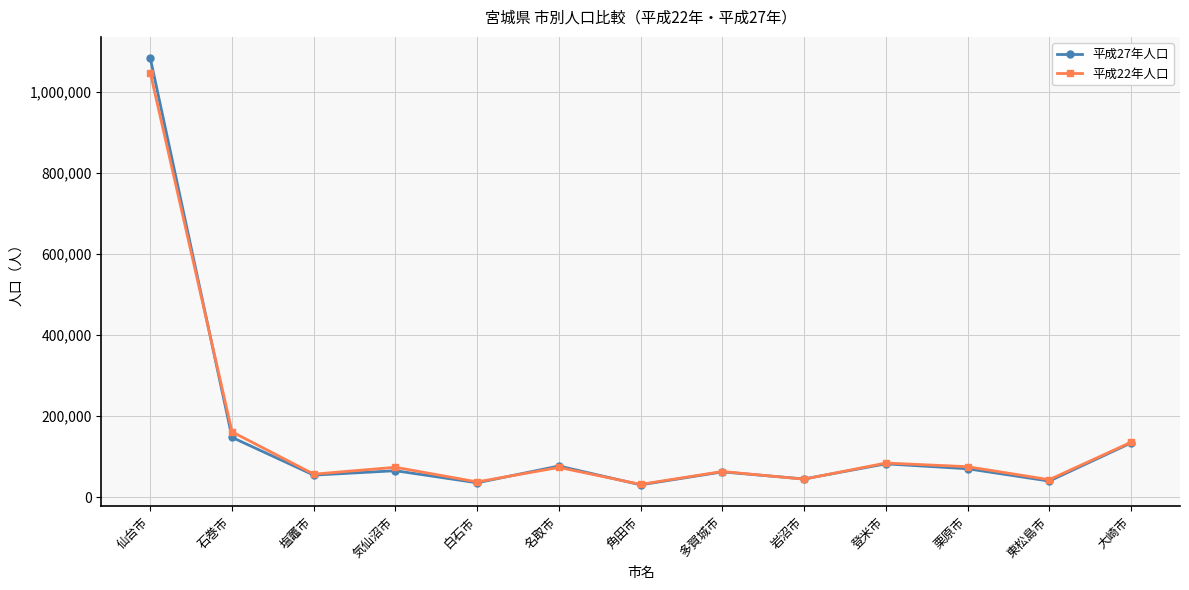

Where does the 平成27年人口 series first go above 64988?

仙台市